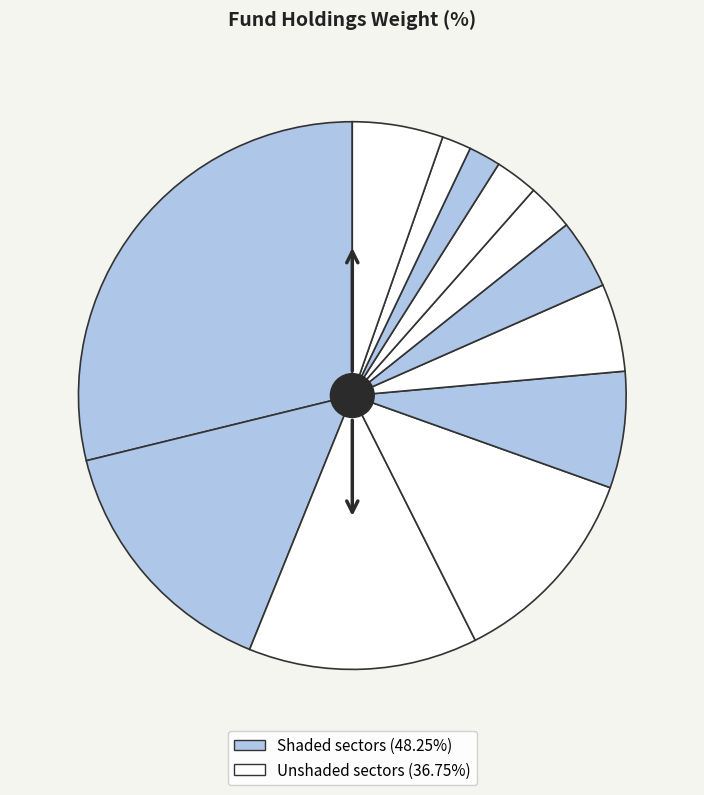

What is the largest slice in the pie chart?

NOVO NORDISK CLASS B